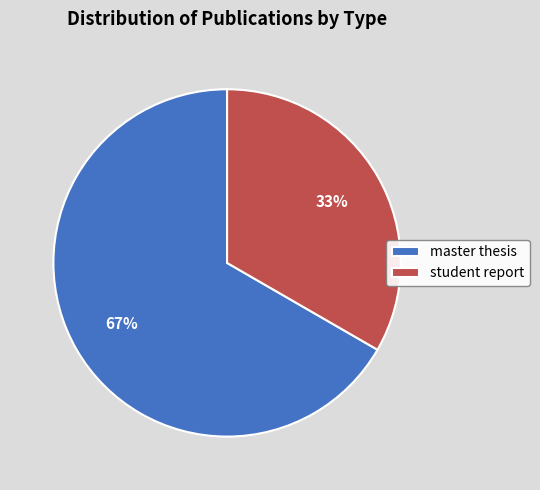

Is there any slice that represents more than half of the pie?

Yes